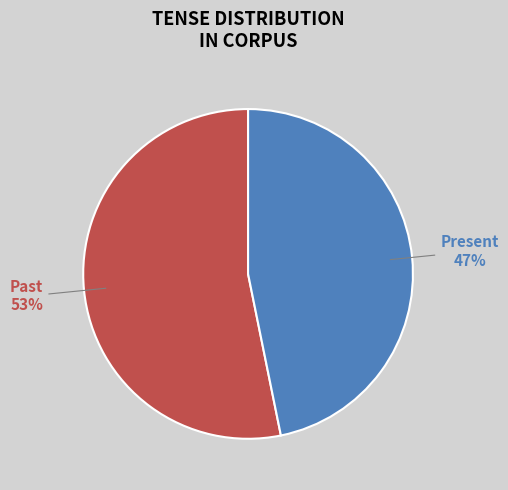

To the nearest percent, what is the average slice percentage?

50%